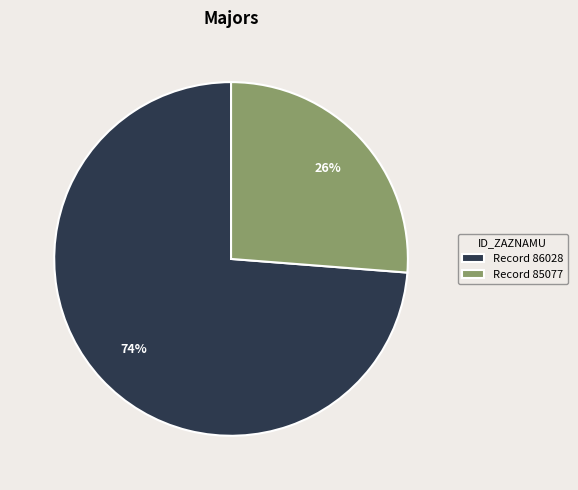

Is it true that Record 86028 is 88% of the pie?

False